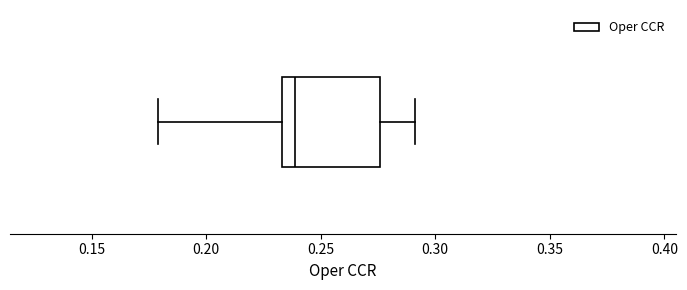

Transcribe this box plot: give where the median line is, the range the box spans, and where the two whiskers end, as read against the x-axis. The values are not printed on the chart, so give them approximately, as read against the axis.

median 0.240, box 0.235 to 0.275, whiskers 0.180 to 0.290